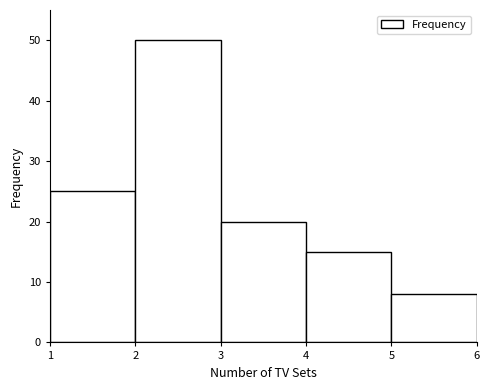

Over which range of the x-axis is the bar tallest?

2 to 3